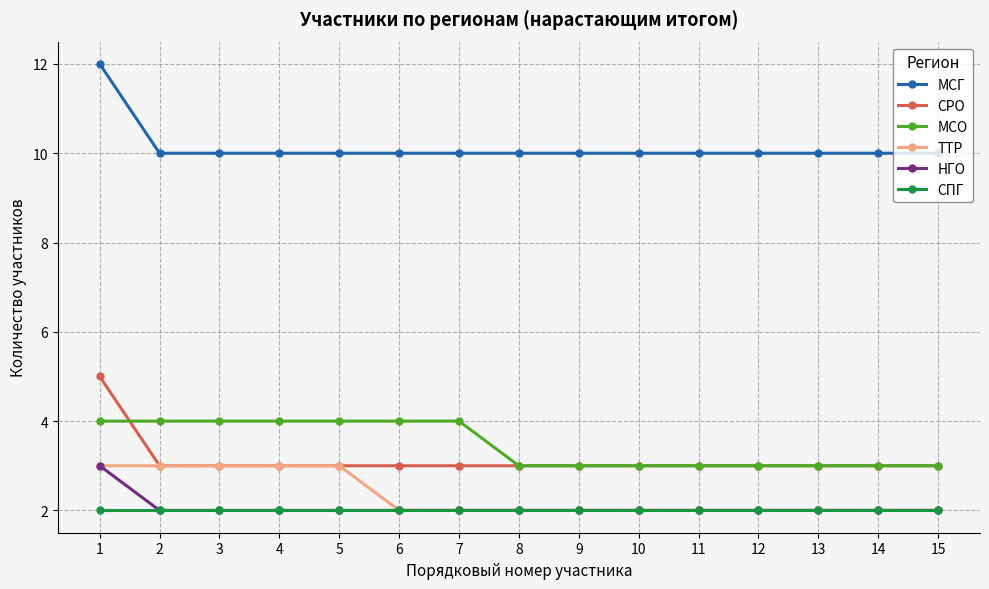

True or false: СРО and СПГ intersect in this chart.

False